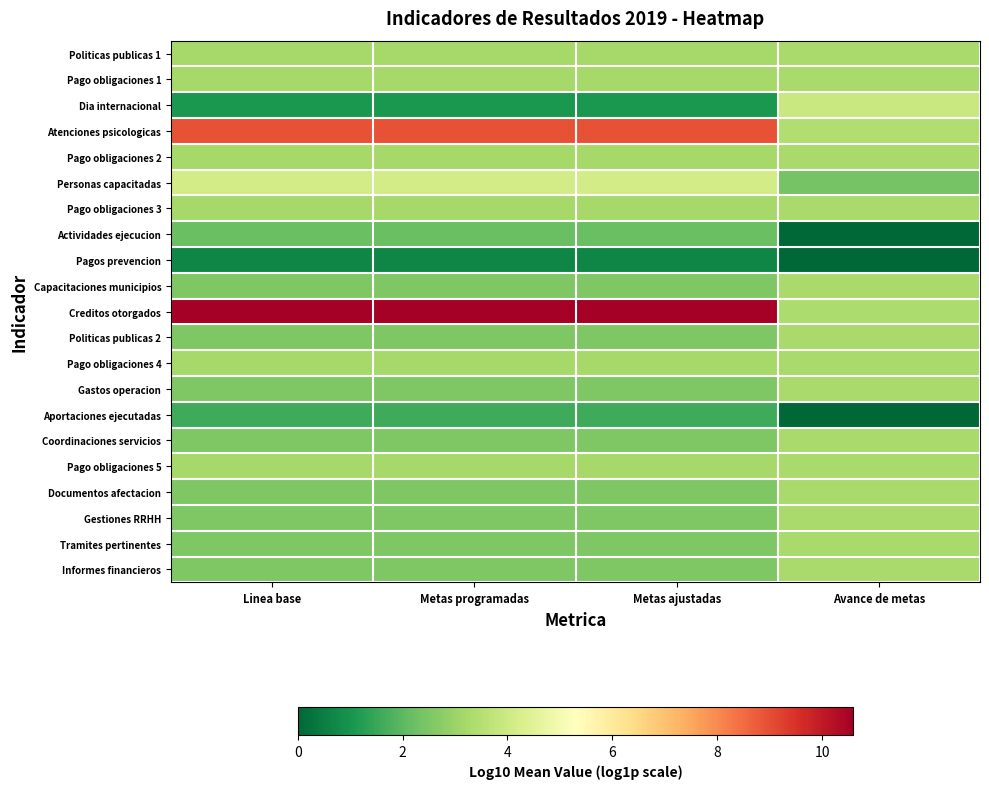

What is the total value across all series at Metas ajustadas?

69.1